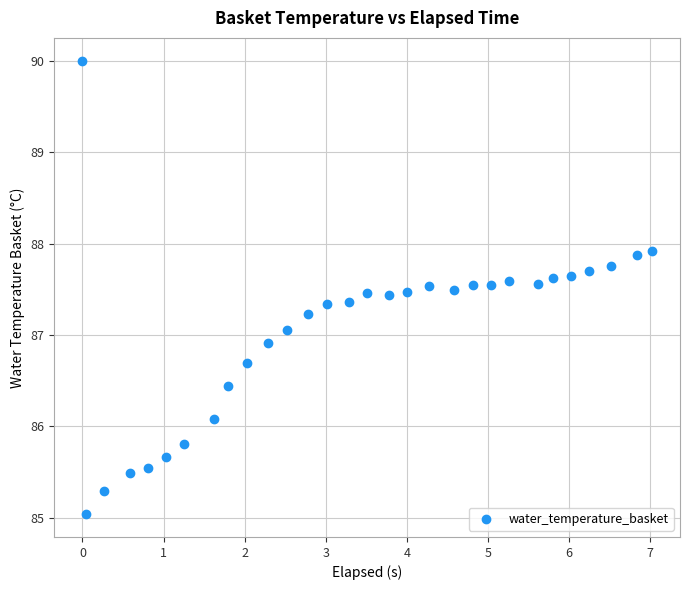

What is the range of Y values (max minus min)?

5.0